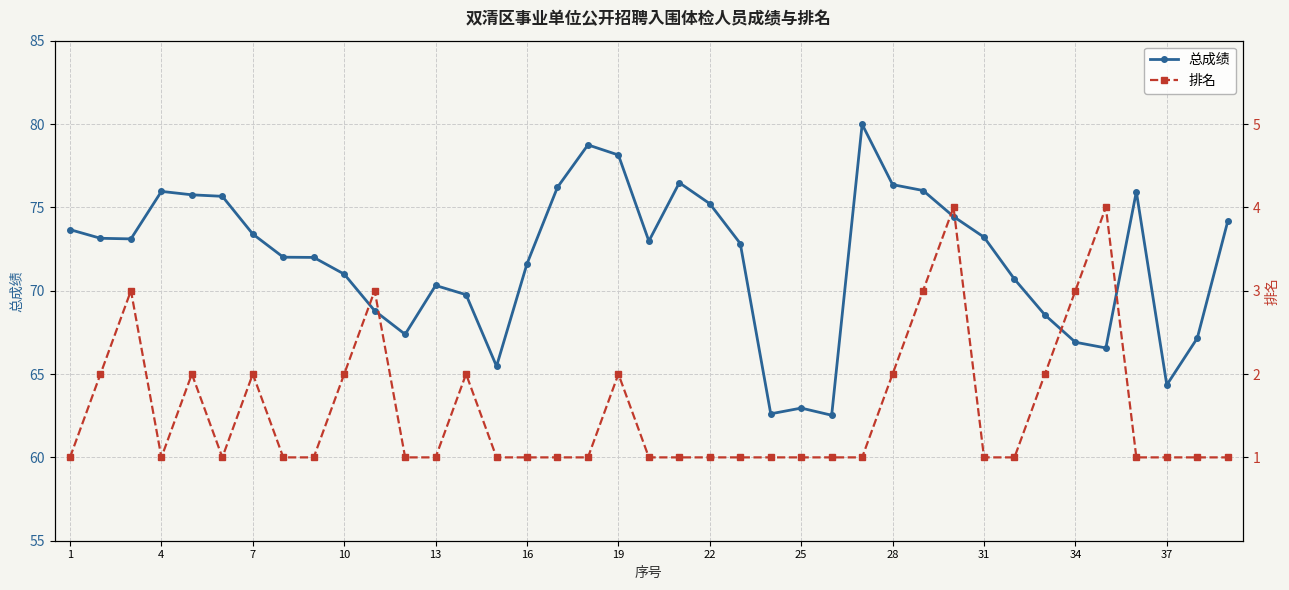

The 总成绩 series shows 73.7 at 1. True or false?

True